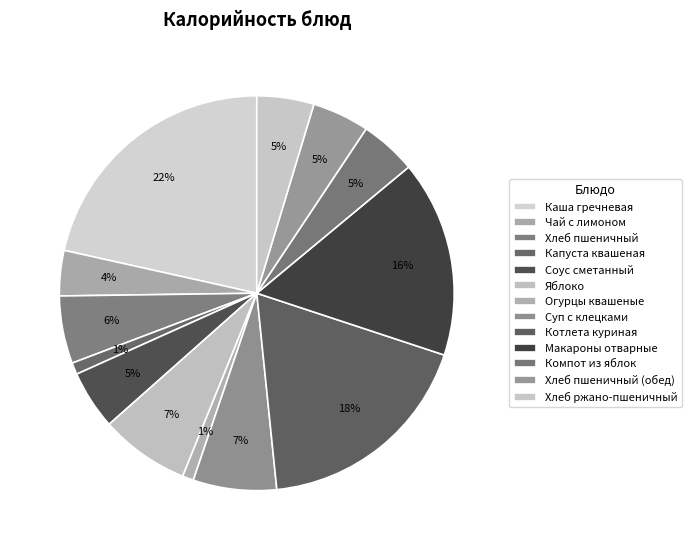

To the nearest percent, what is the combined percentage of Хлеб пшеничный and Котлета куриная?

24%